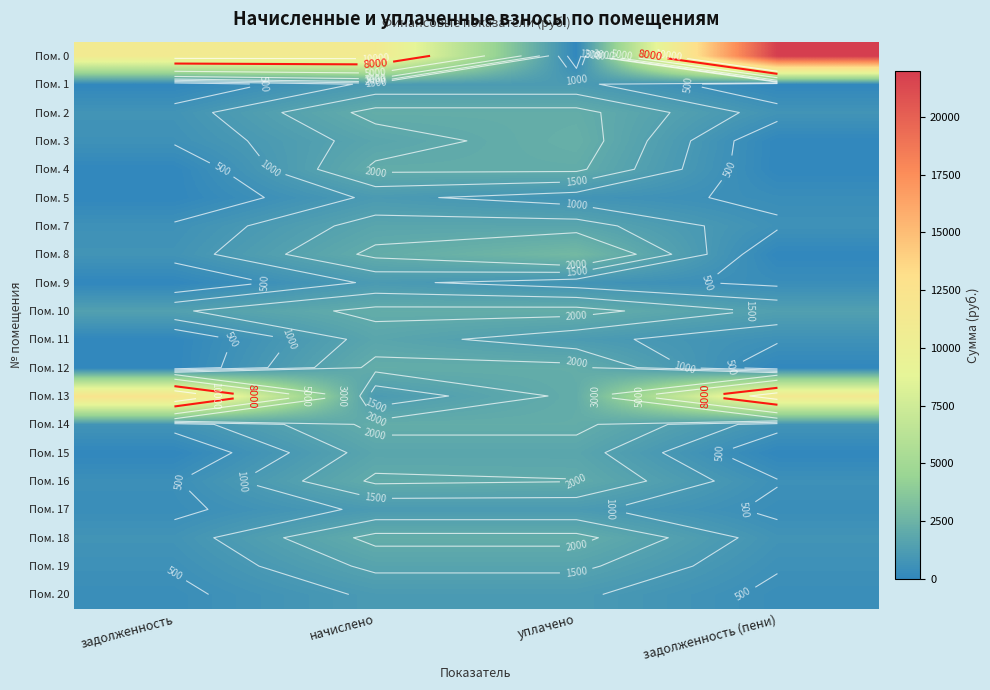

At how many categories does at least one series exceed 19419?

1